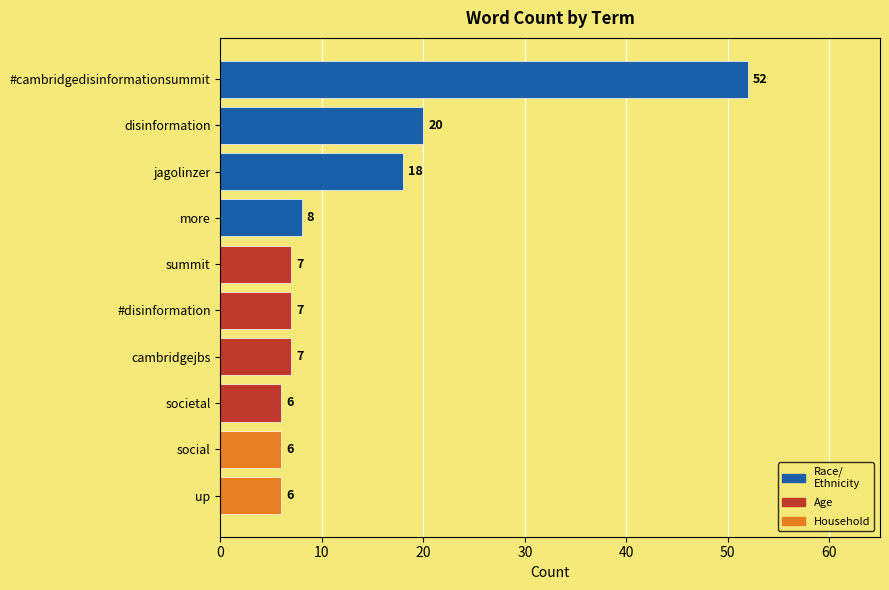

The value at #disinformation is 12. True or false?

False